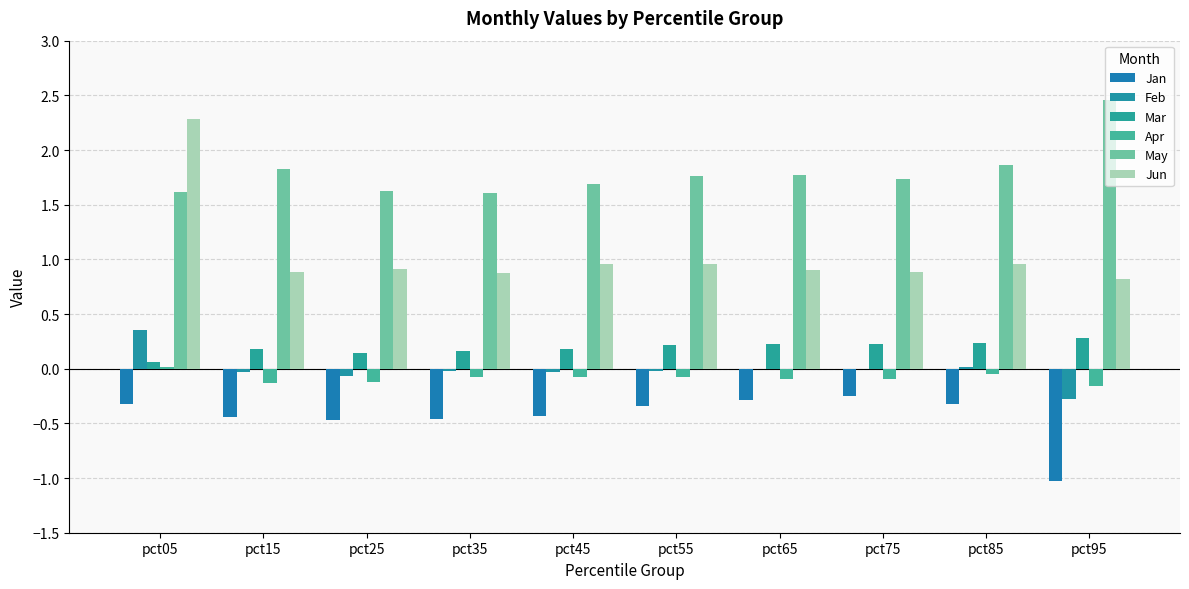

Is the value of Mar at pct35 greater than the value of Apr at pct85?

Yes